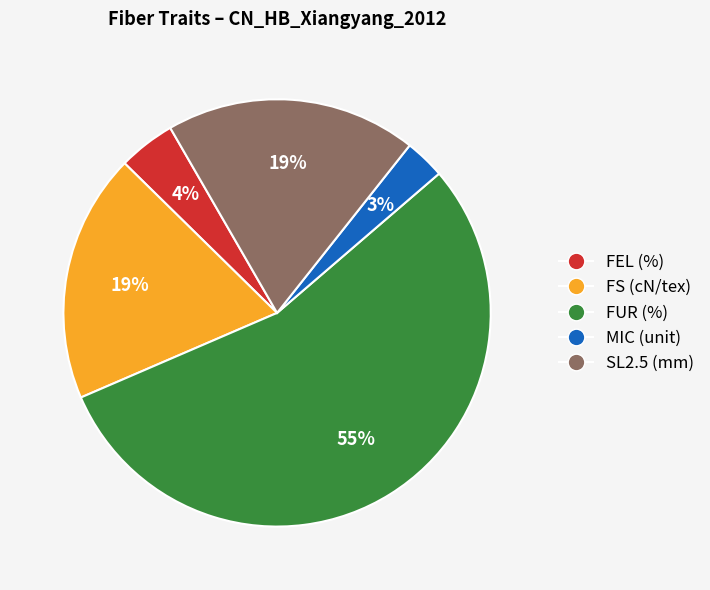

Count the number of slices in the pie.

5